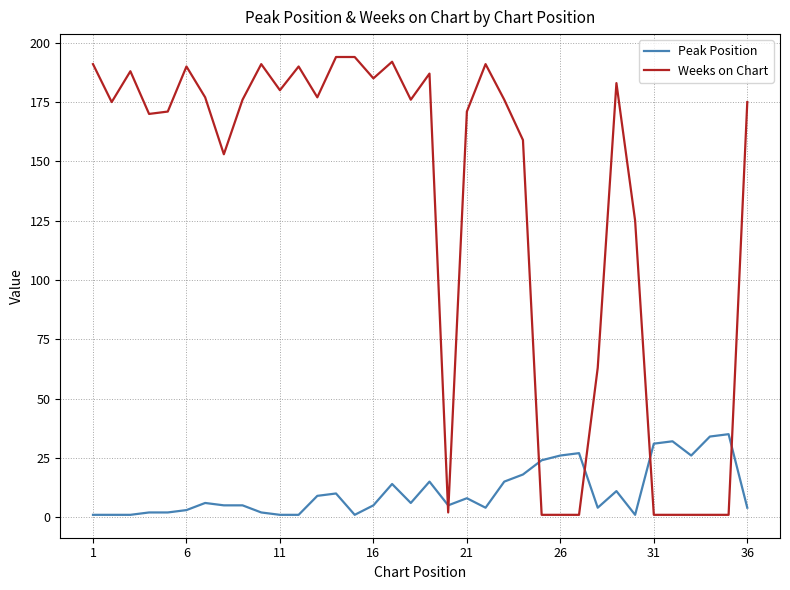

Which series ends up on top after the final intersection of Peak Position and Weeks on Chart?

Weeks on Chart